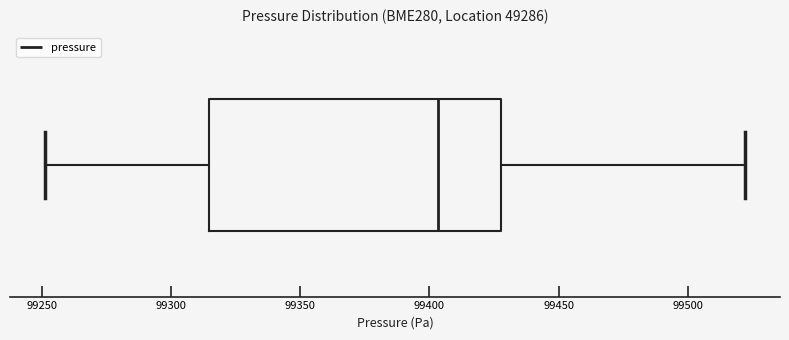

Read this box plot against the x-axis: the position of the median line, the range covered by the box, and the ends of both whiskers. The values are not printed on the chart, so give them approximately, as read against the axis.

median 99405, box 99315 to 99430, whiskers 99250 to 99520